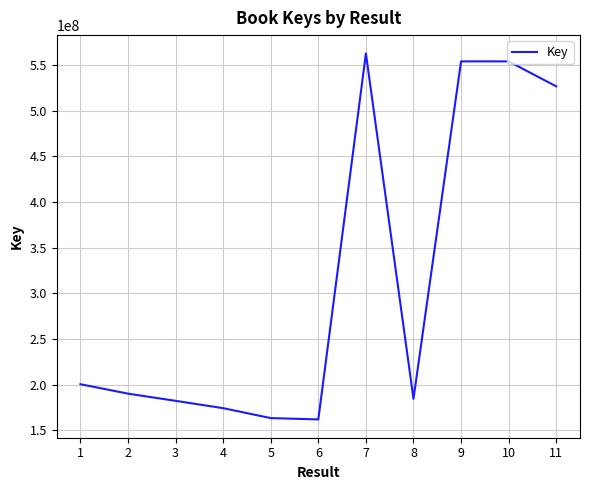

What is the greatest value displayed?

562886202